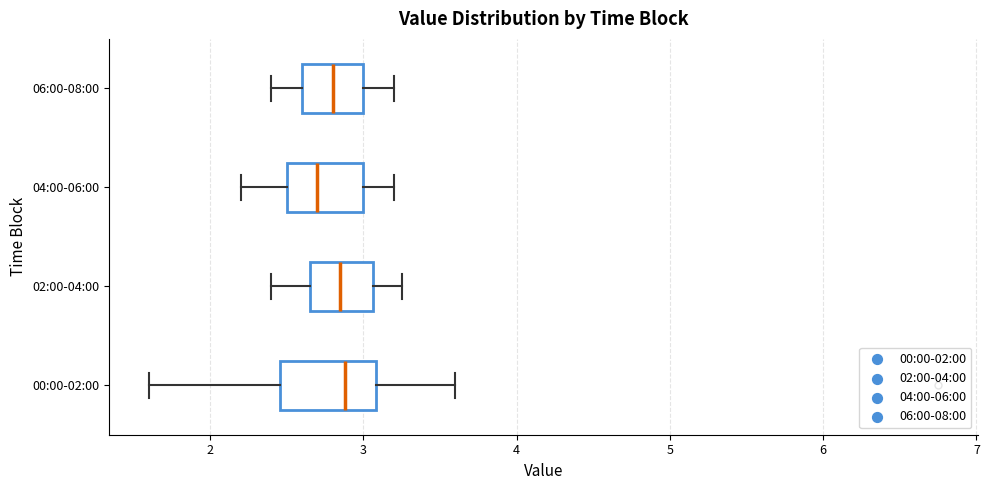

Reading bottom to top, transcribe this box plot: for each box, give where its median line is, the range the box spans, and where its two whiskers end, as read against the x-axis. The values are not printed on the chart, so give them approximately, as read against the axis.

00:00-02:00: median 2.9, box 2.5 to 3.1, whiskers 1.6 to 3.6
02:00-04:00: median 2.9, box 2.7 to 3.1, whiskers 2.4 to 3.3
04:00-06:00: median 2.7, box 2.5 to 3.0, whiskers 2.2 to 3.2
06:00-08:00: median 2.8, box 2.6 to 3.0, whiskers 2.4 to 3.2